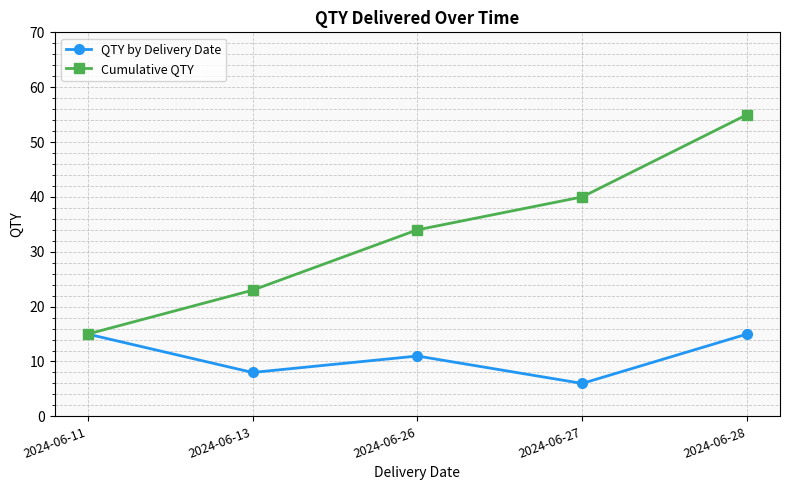

How many data points in Cumulative QTY are less than 34?

2